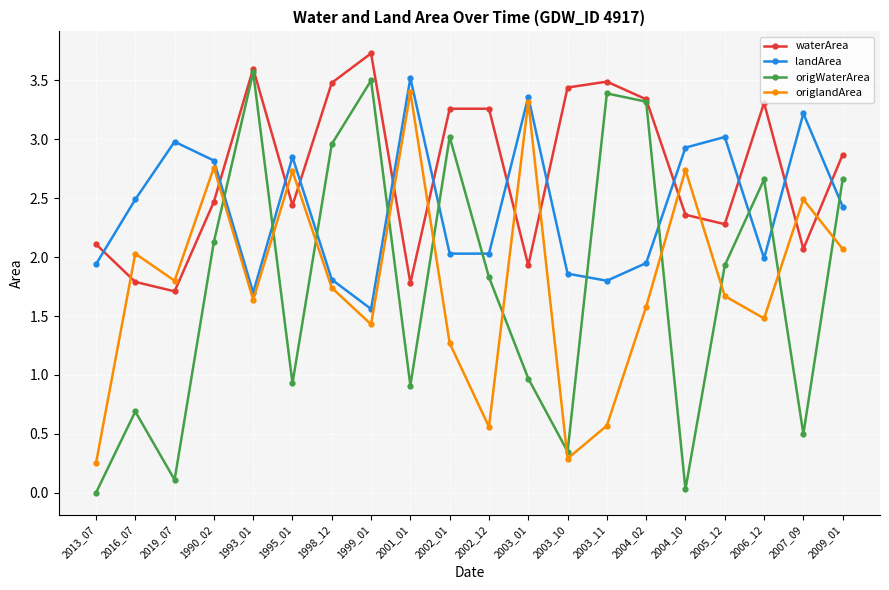

At which label is origWaterArea closest to 1?

2003_01